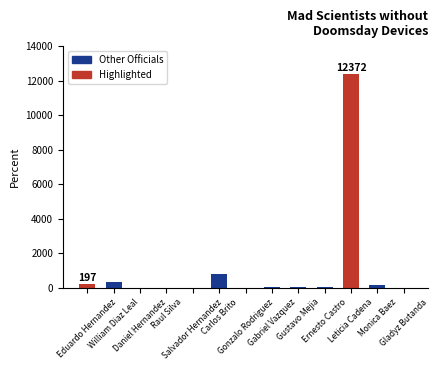

What is the sum of all values?

14017